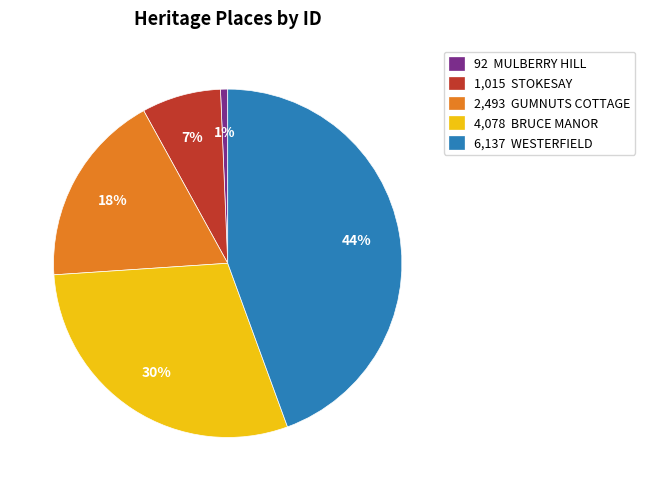

Is there a majority slice in this chart?

No